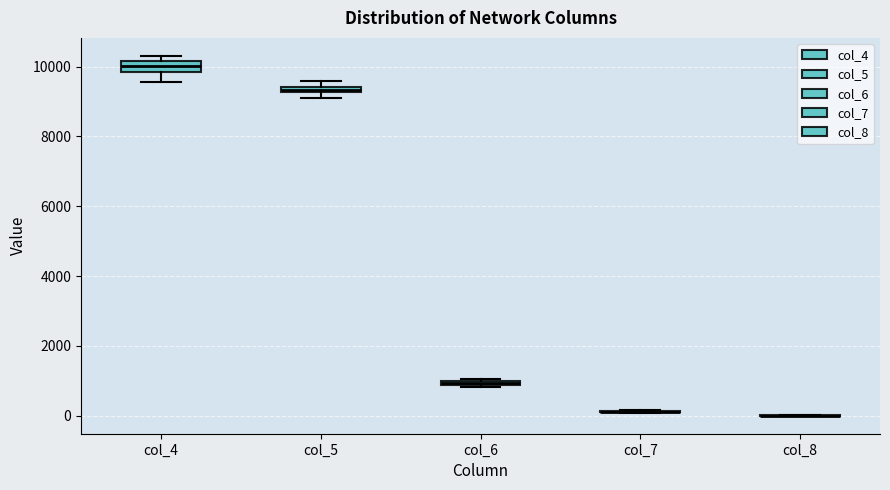

Where is the lower edge of the box for col_5 on the y-axis? The values are not printed on the chart, so give them approximately, as read against the axis.

9200